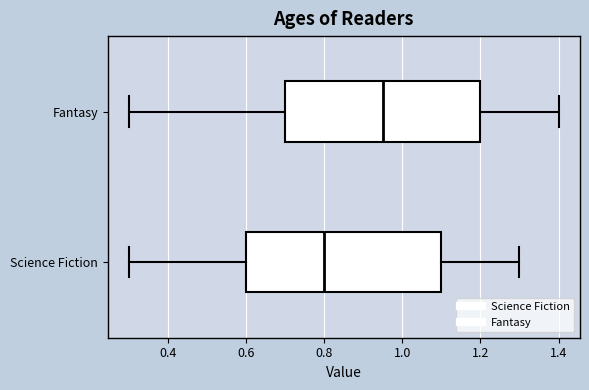

Reading bottom to top, read every box against the x-axis: the position of its median line, the range the box covers, and the ends of its whiskers. The values are not printed on the chart, so give them approximately, as read against the axis.

Science Fiction: median 0.80, box 0.60 to 1.10, whiskers 0.30 to 1.30
Fantasy: median 0.96, box 0.70 to 1.20, whiskers 0.30 to 1.40